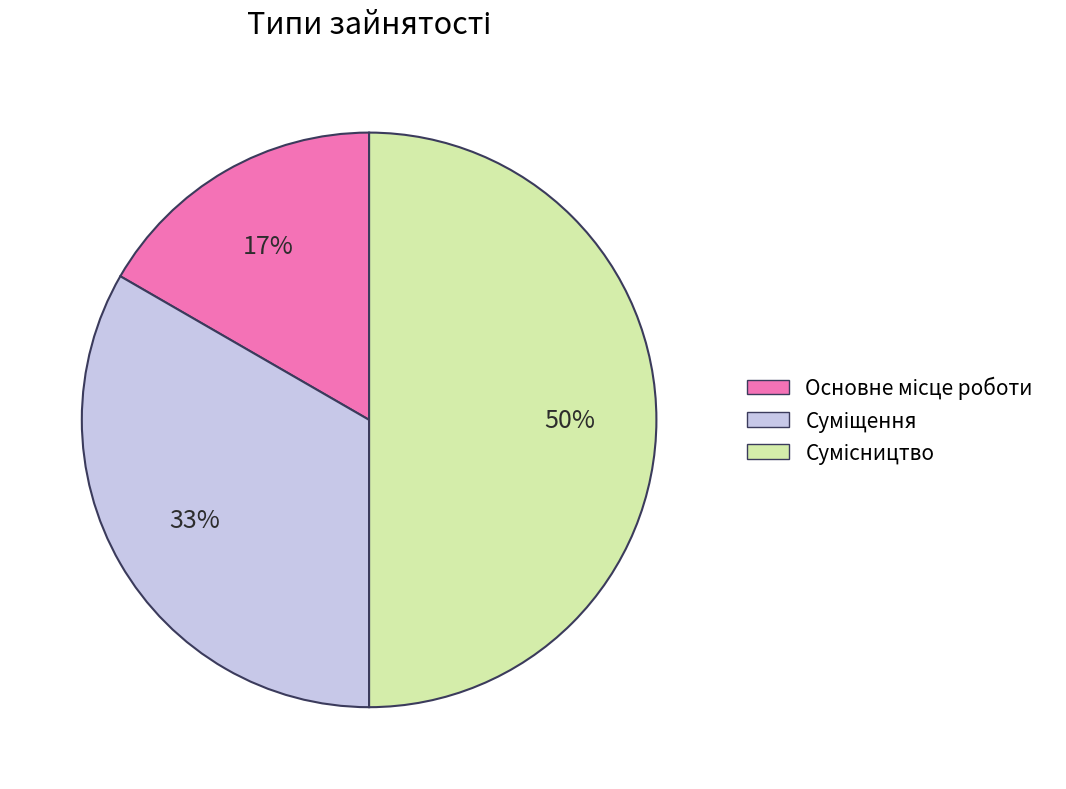

To the nearest percent, what is the average slice percentage?

33%